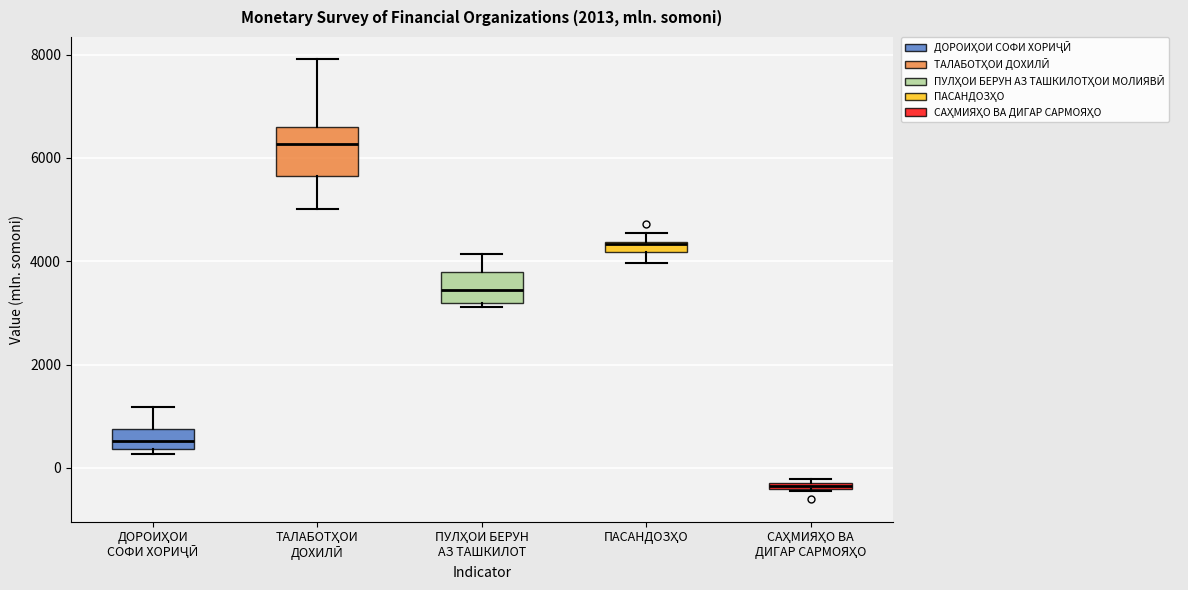

Where does the median line of the box for ПУЛҲОИ БЕРУН АЗ ТАШКИЛОТ sit on the y-axis? The values are not printed on the chart, so give them approximately, as read against the axis.

3400